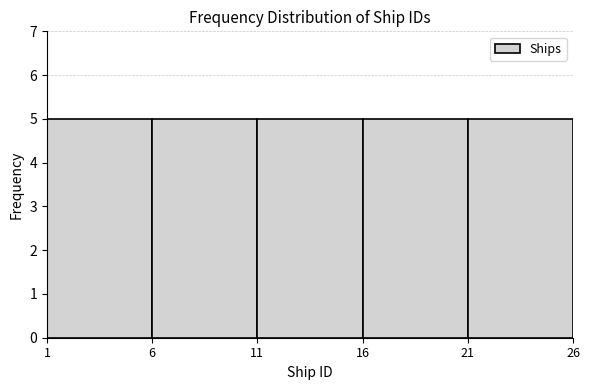

How tall is the bar that spans 21 to 26 on the x-axis? The values are not printed on the chart, so give them approximately, as read against the axis.

5